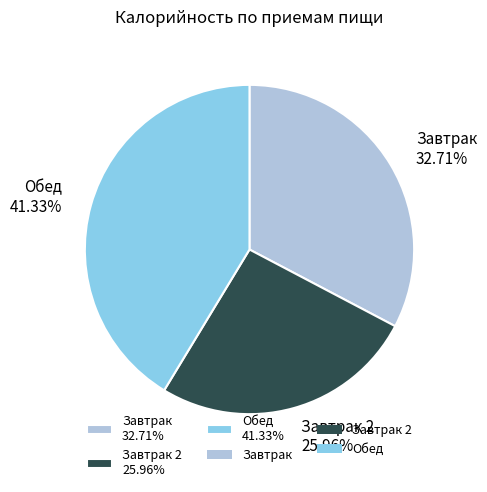

Which slice is the largest?

Обед 41.33%